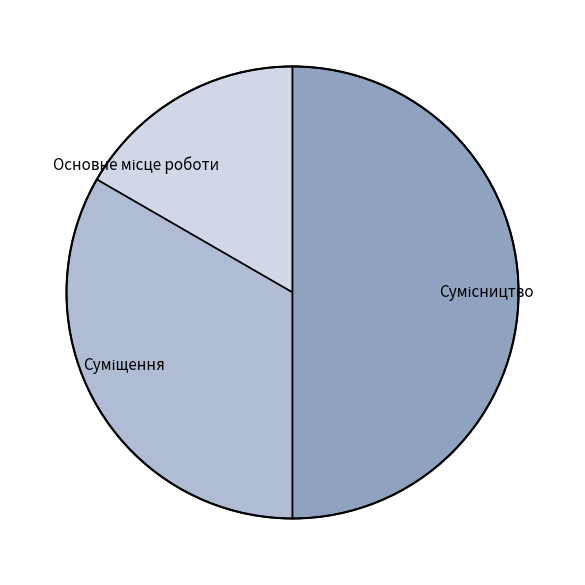

How many segments does this pie chart have?

3